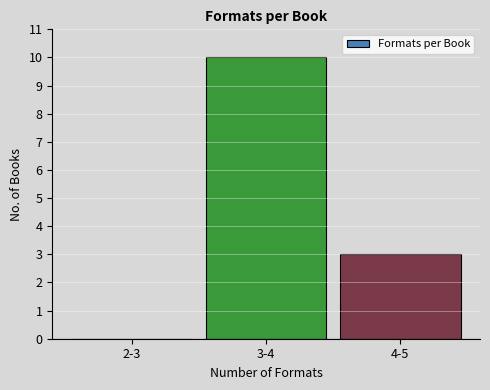

Reading left to right, what are all the values shown in this chart?

2-3=0	3-4=10	4-5=3